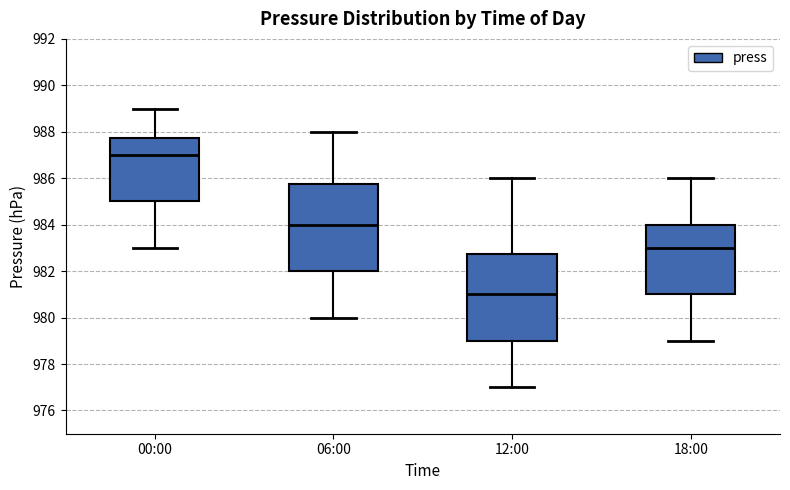

Where does the lower whisker of the box for 12:00 end on the y-axis? The values are not printed on the chart, so give them approximately, as read against the axis.

977.0